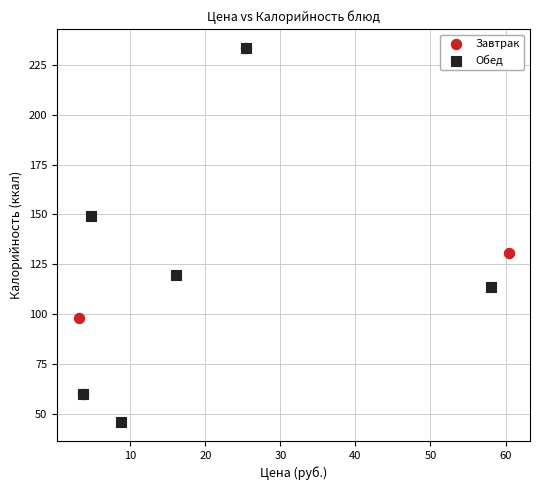

Which series contains the lowest Y value?

Обед